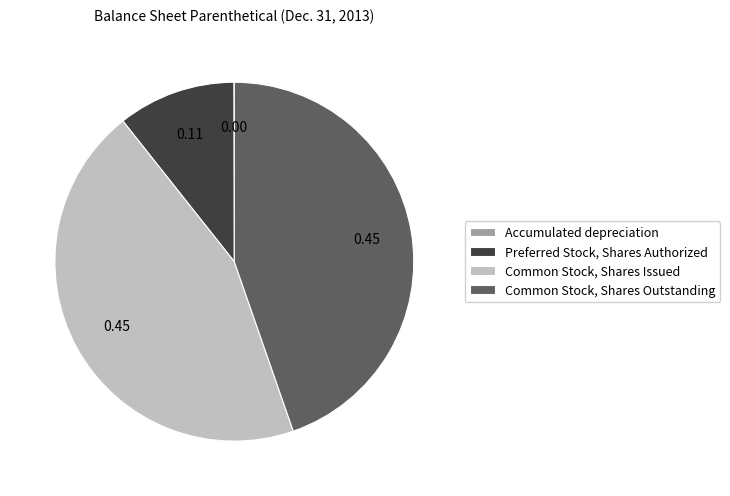

Does any single category account for the majority?

No